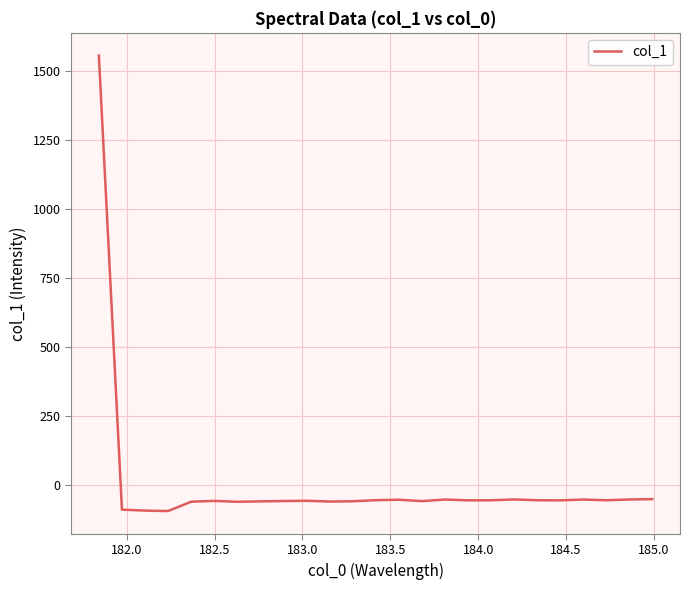

How many values exceed -56?

11